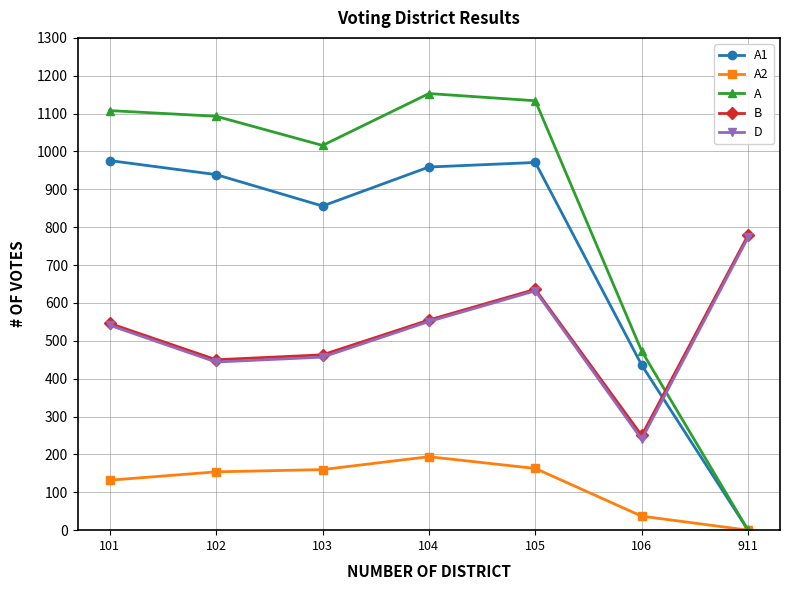

True or false: D and B cross at least once.

False